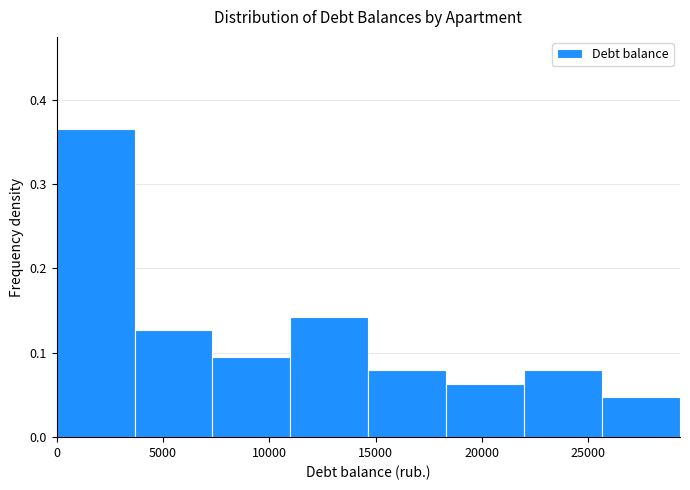

How tall is the bar that spans 0 to 3500 on the x-axis? Neither the bar edges nor the heights are printed on the chart, so give them approximately, as read against the axes.

0.37